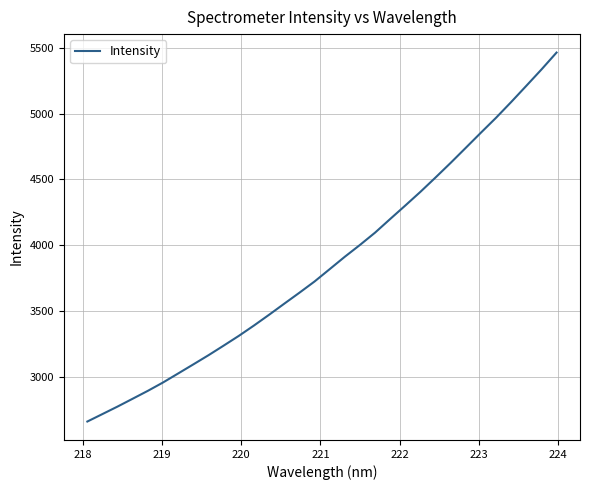

What is the maximum value shown in the chart?

5466.0